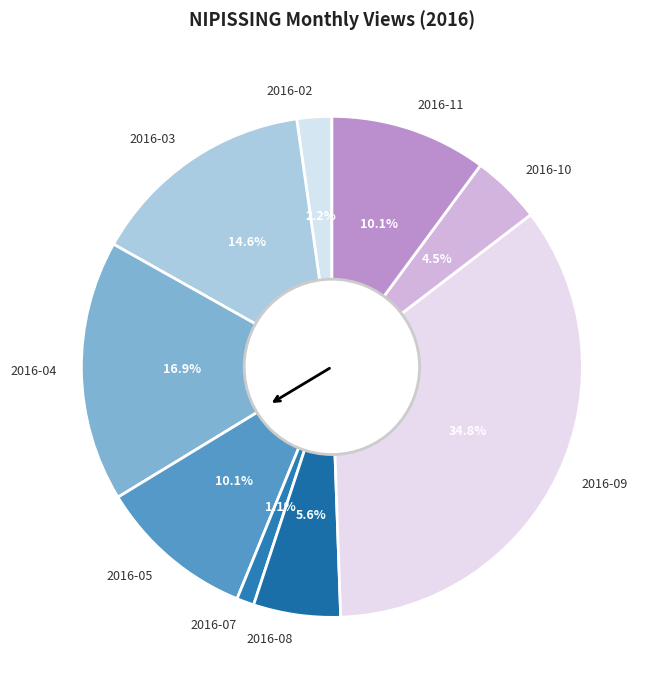

Does 2016-03 represent more than half of the total?

No